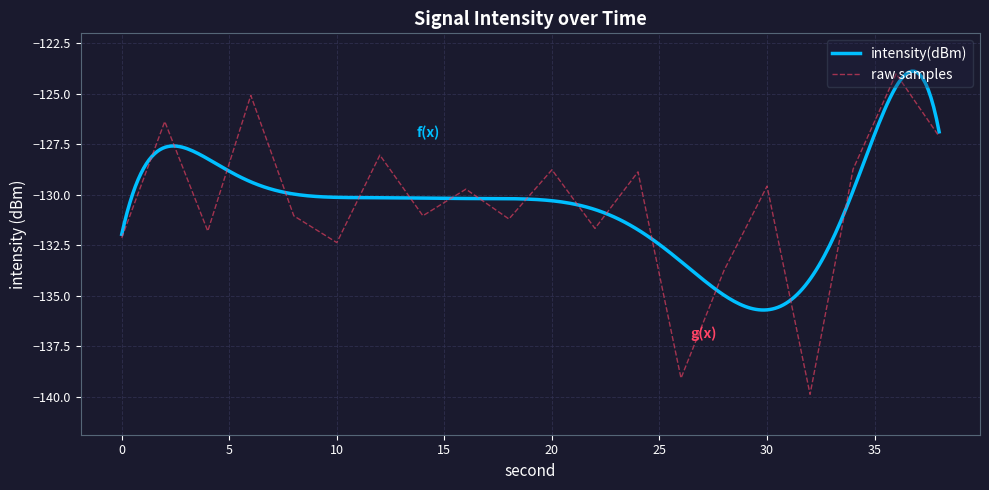

The chart shows a value of -132.4 at 10. True or false?

True